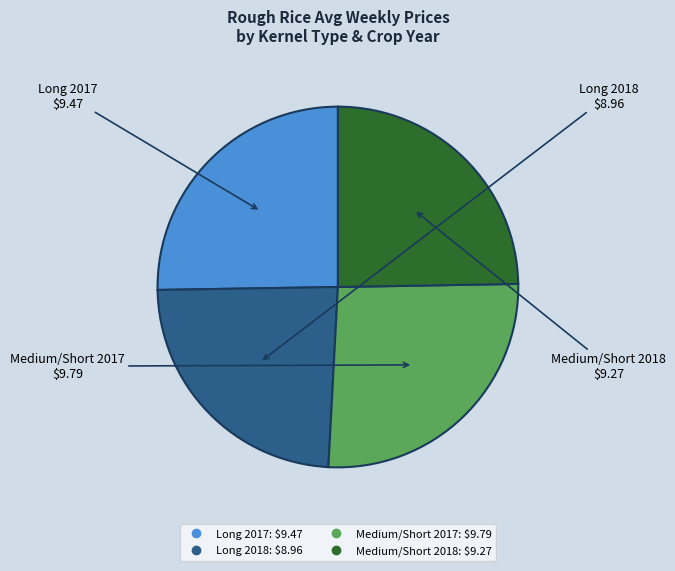

Is there any slice that represents more than half of the pie?

No